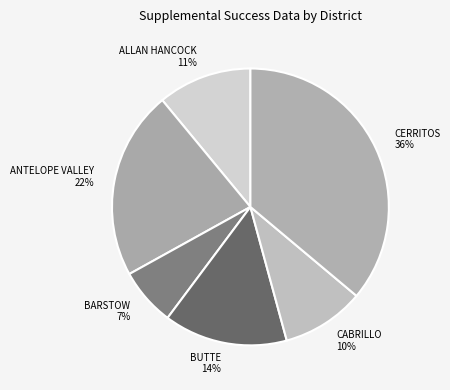

To the nearest percent, what is the combined percentage of ALLAN HANCOCK and CERRITOS?

47%